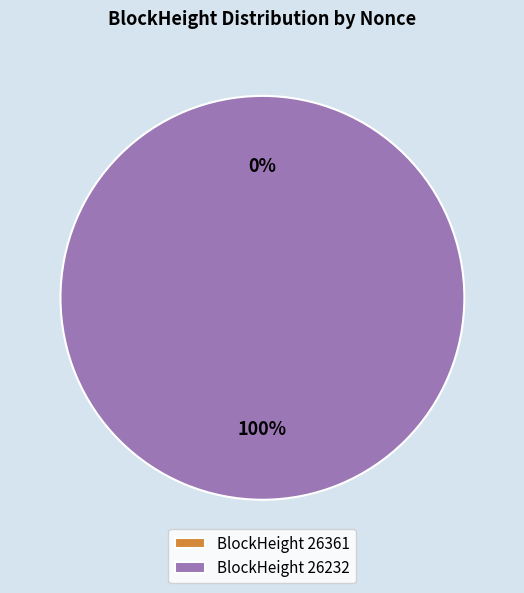

How many slices are in this pie chart?

2